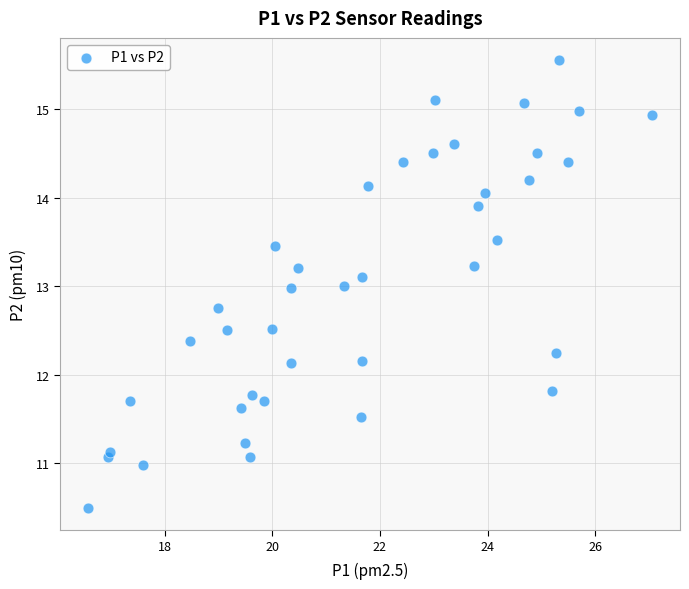

What is the range of X values (max minus min)?

10.5